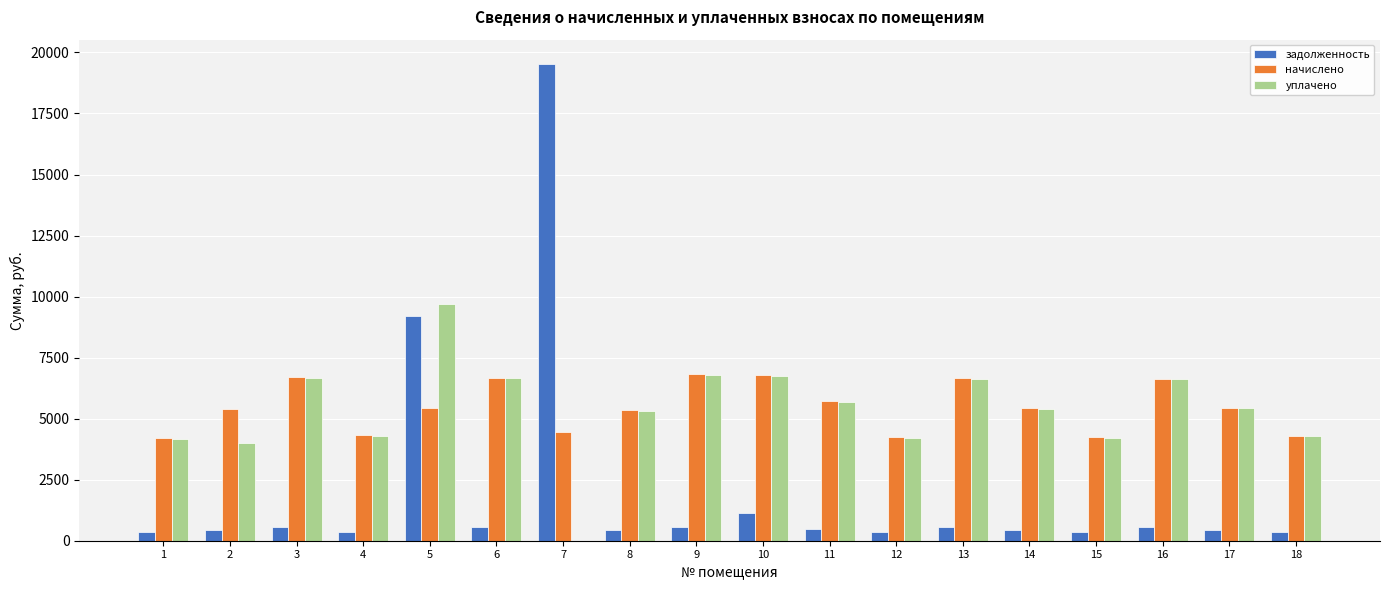

Is the value of начислено at 1 greater than the value of задолженность at 5?

No